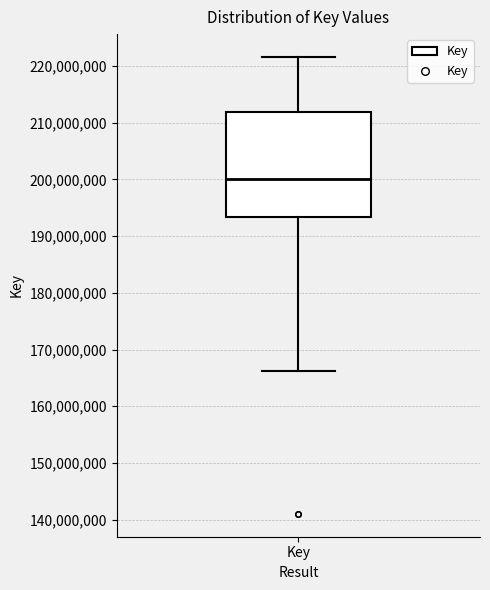

Transcribe this box plot: give where the median line is, the range the box spans, and where the two whiskers end, as read against the y-axis. The values are not printed on the chart, so give them approximately, as read against the axis.

median 200000000, box 193000000 to 212000000, whiskers 166000000 to 222000000